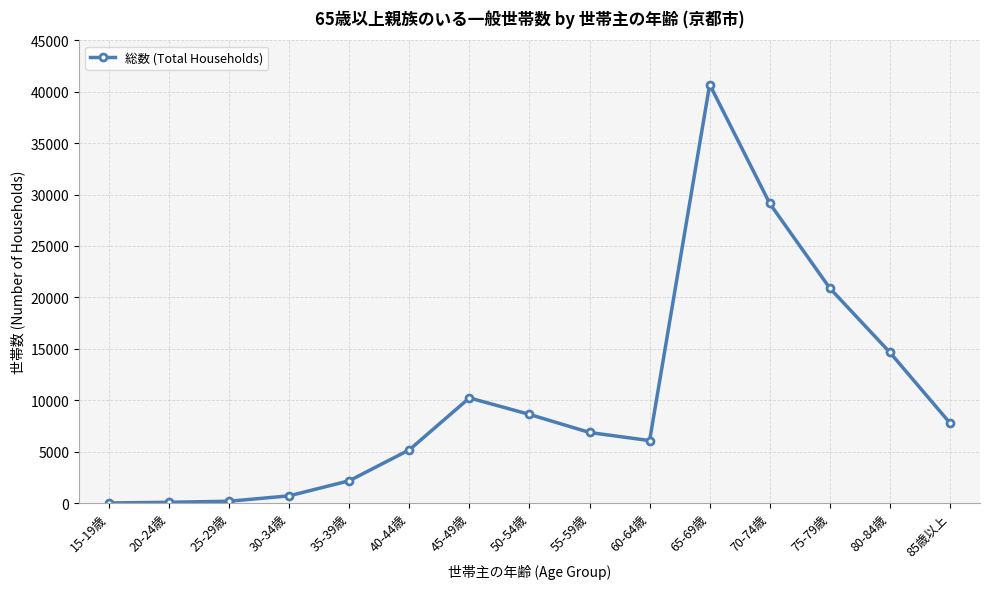

The chart shows a value of 20892 at 75-79歳. True or false?

True